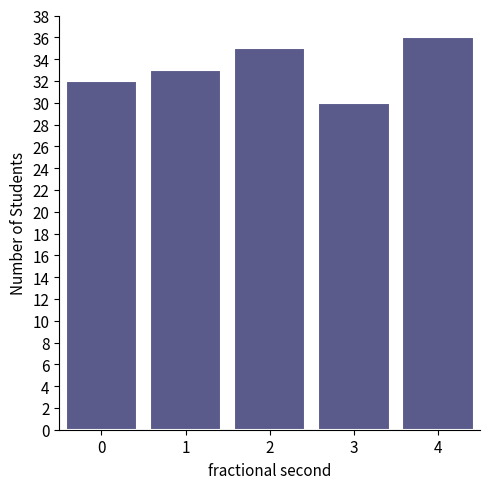

Reading left to right, extract all data points from this chart.

32	33	35	30	36